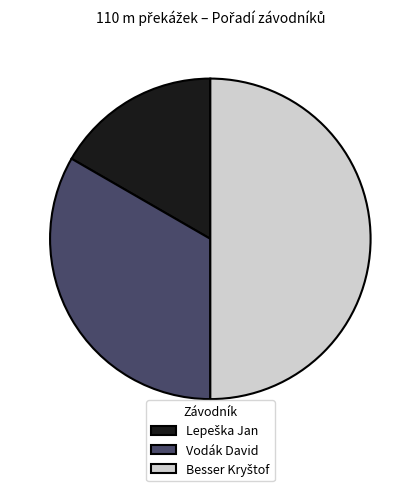

Does Vodák David account for over 50% of the chart?

No